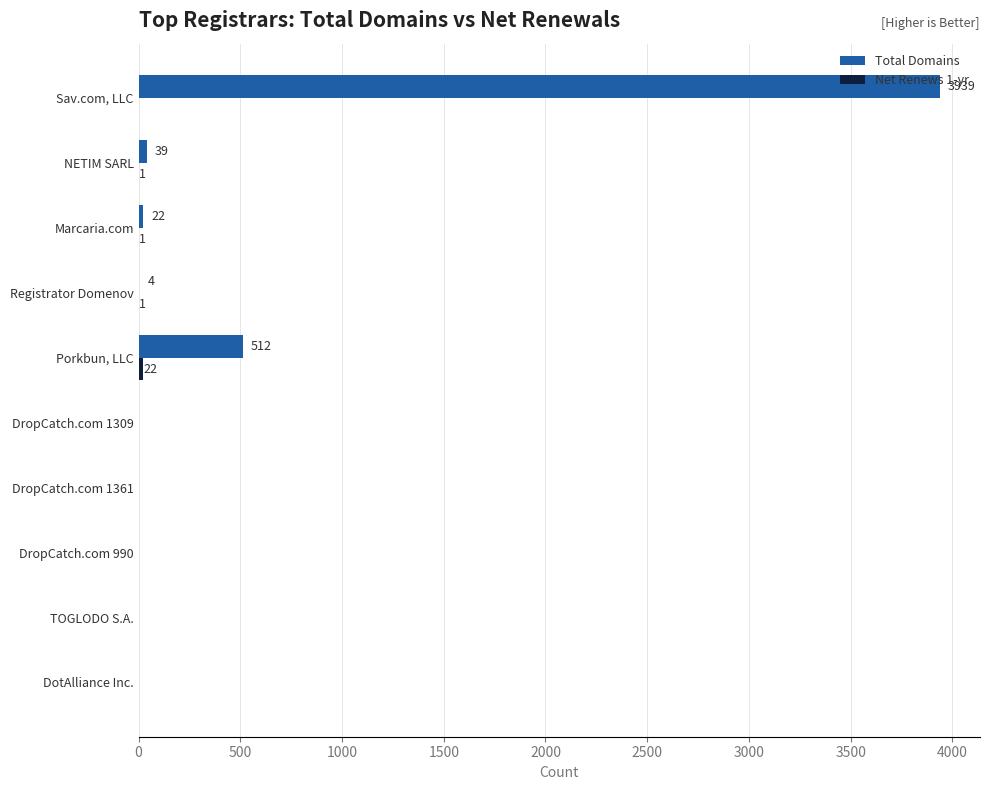

The value of Total Domains at DropCatch.com 990 is 0. True or false?

True